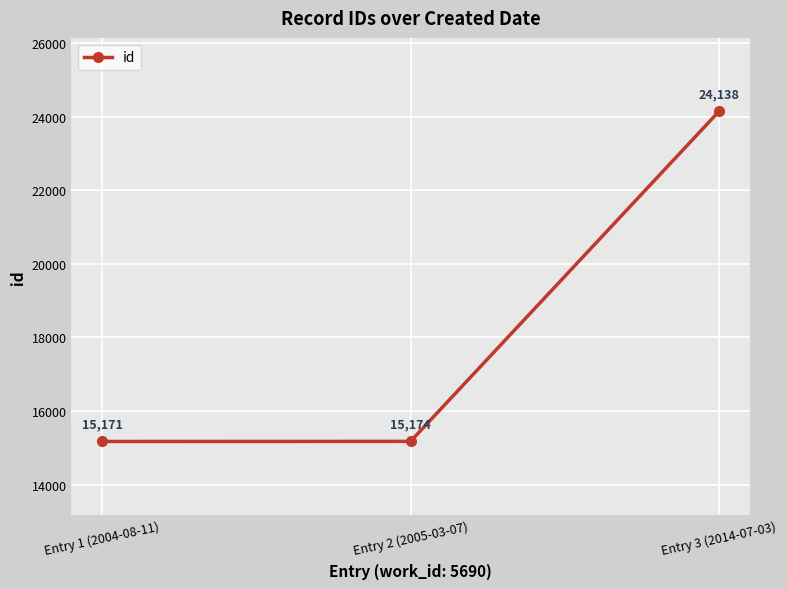

Is it true that the value at Entry 1 (2004-08-11) is 6578?

False